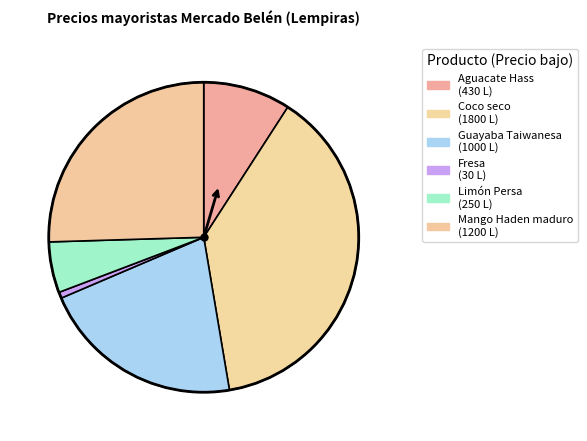

How many segments does this pie chart have?

6